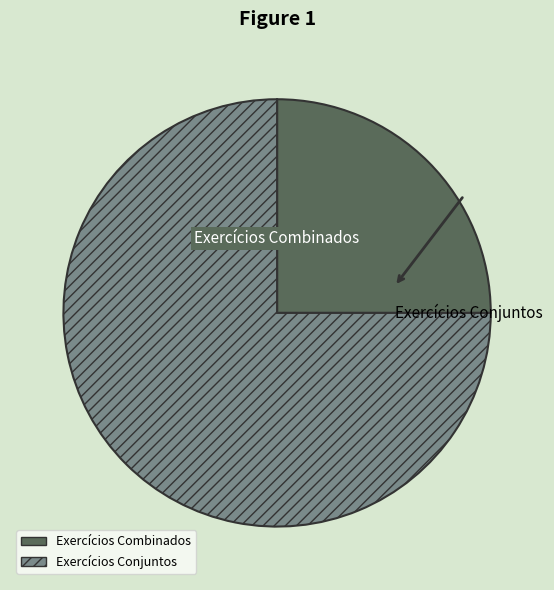

Is the sum of Exercícios Conjuntos and Exercícios Combinados greater than half?

Yes